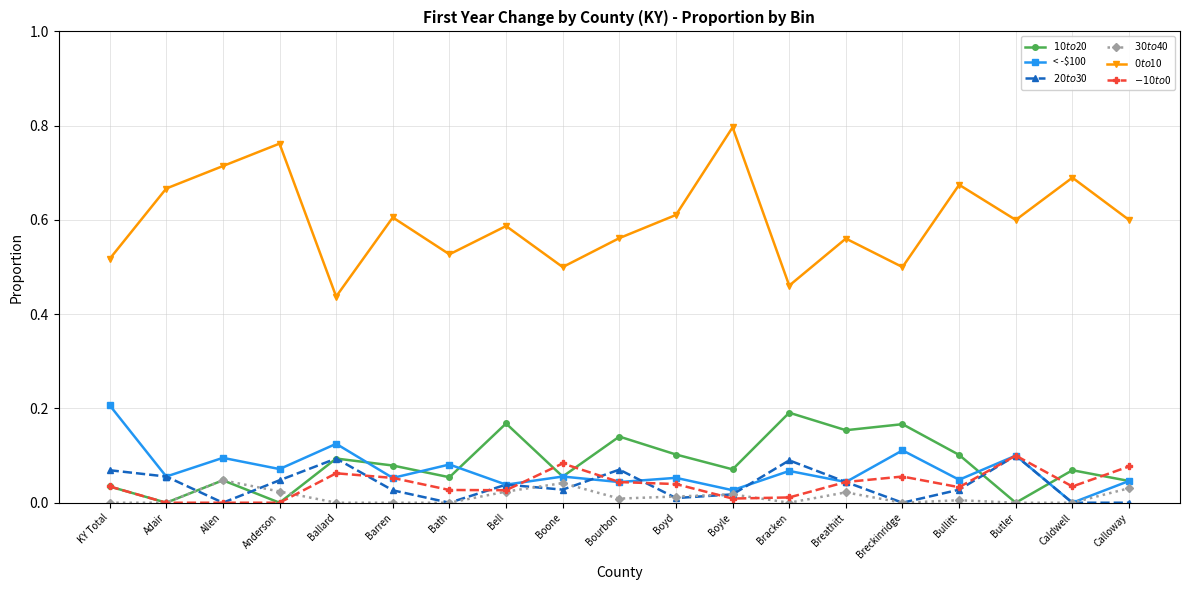

The value of $10 to $20 at Bell is 0.2. True or false?

True